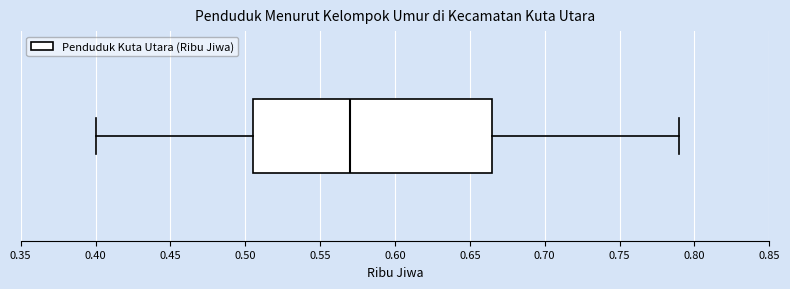

Where is the right edge of the box on the x-axis? The values are not printed on the chart, so give them approximately, as read against the axis.

0.665